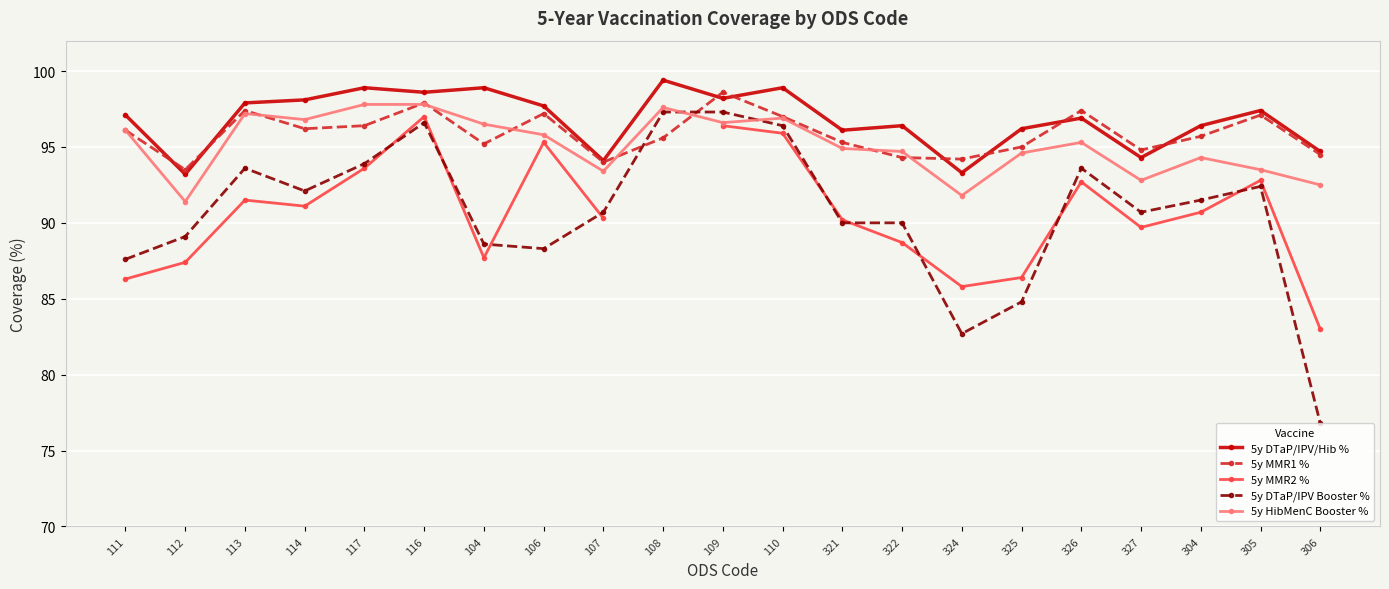

Between which two adjacent categories do 5y DTaP/IPV Booster % and 5y MMR2 % first intersect?

117 and 116